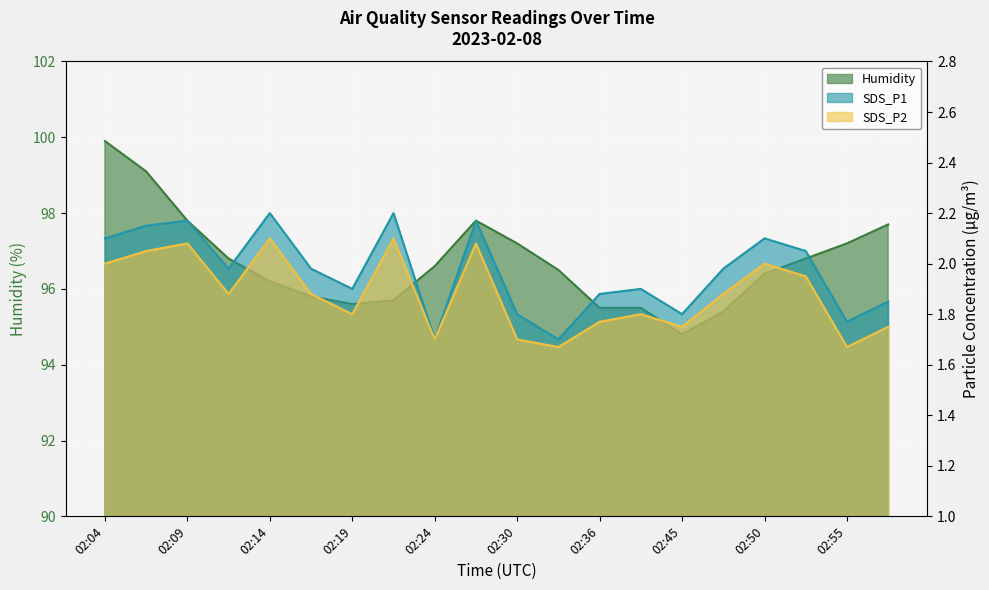

What is the minimum value shown in the chart?

1.7